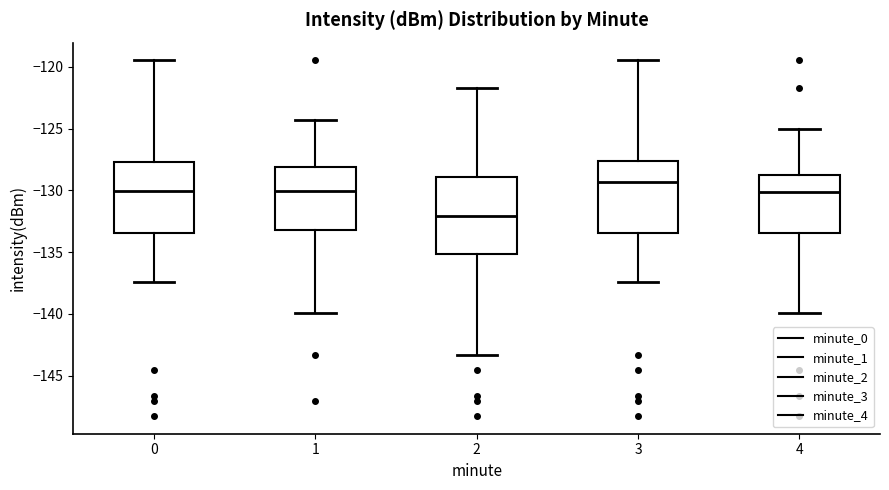

Where does the lower whisker of the box at x = 1 end on the y-axis? The values are not printed on the chart, so give them approximately, as read against the axis.

-140.0